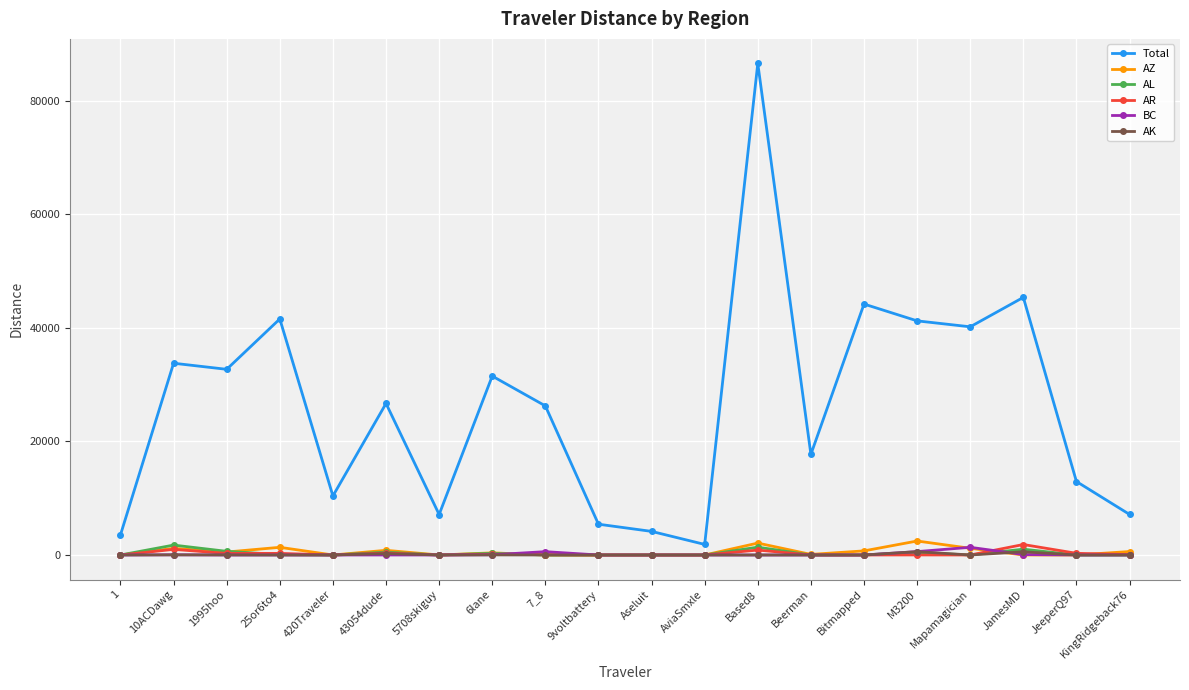

How many values in the AR series exceed 64?

10